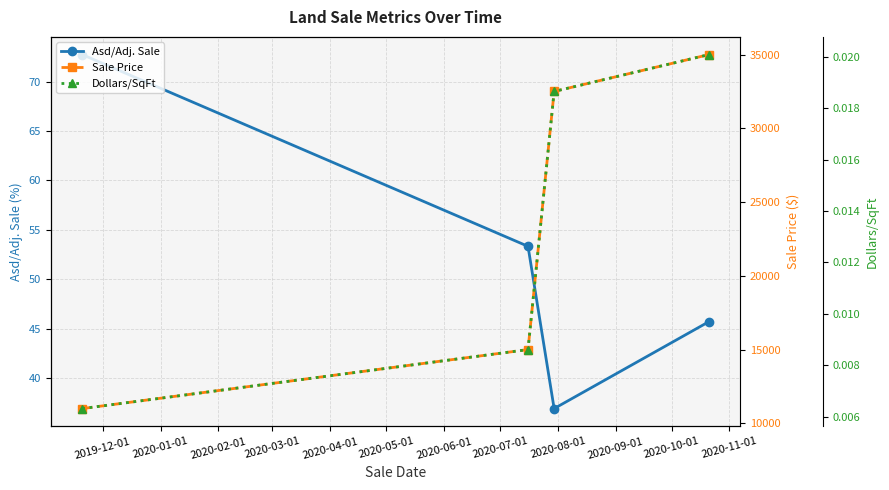

True or false: Asd/Adj. Sale has more than 1 points higher than both neighbors.

False